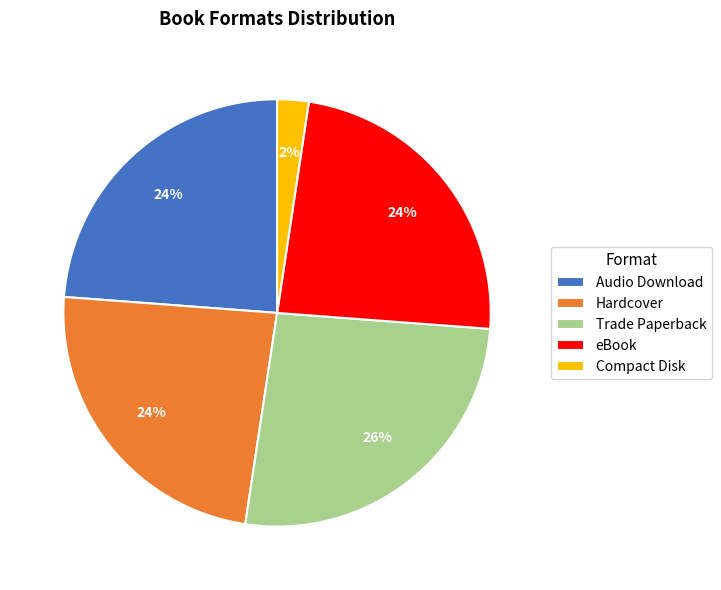

Count the number of slices in the pie.

5